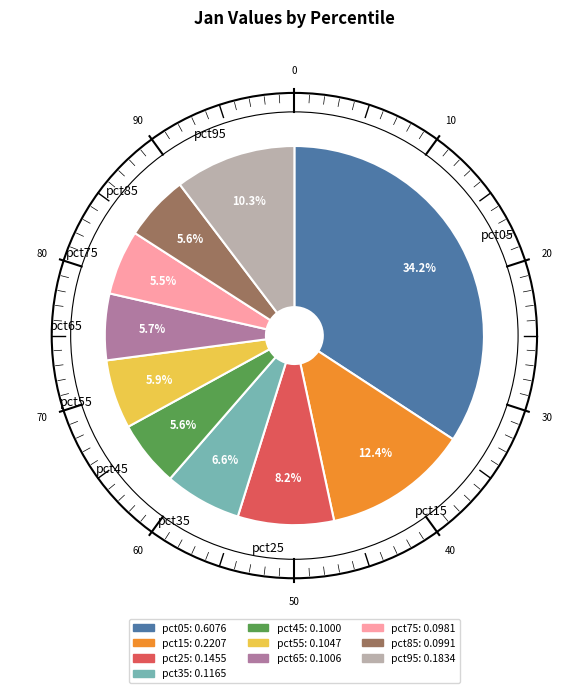

Is pct95 the majority of the pie?

No